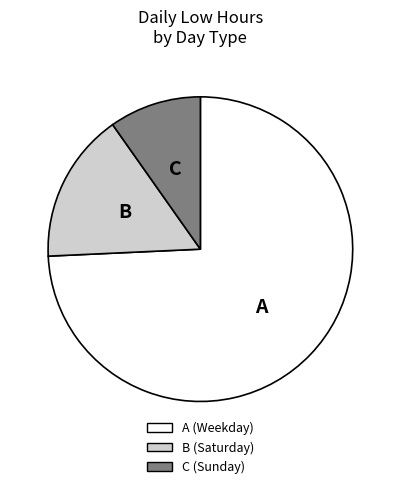

Is there a majority slice in this chart?

Yes